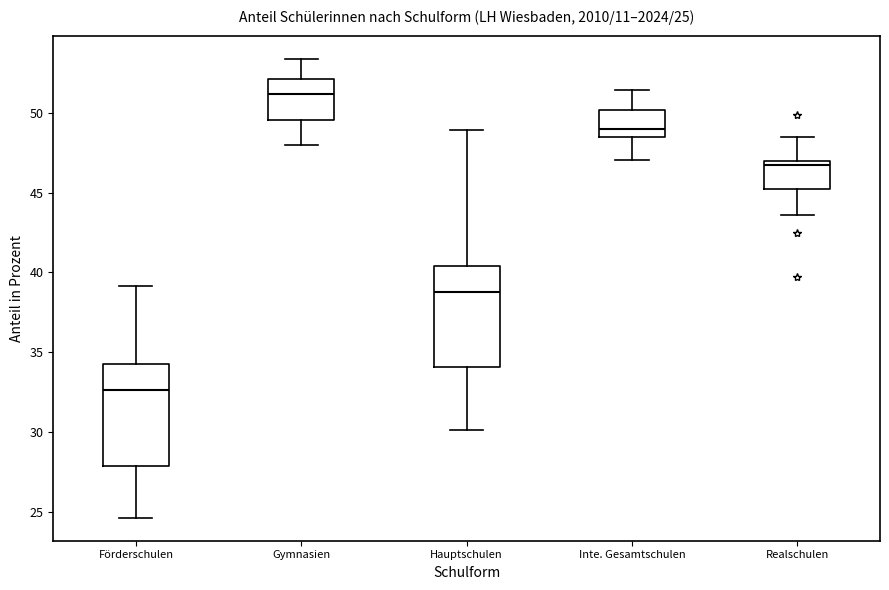

Which box's median line is the highest?

Gymnasien